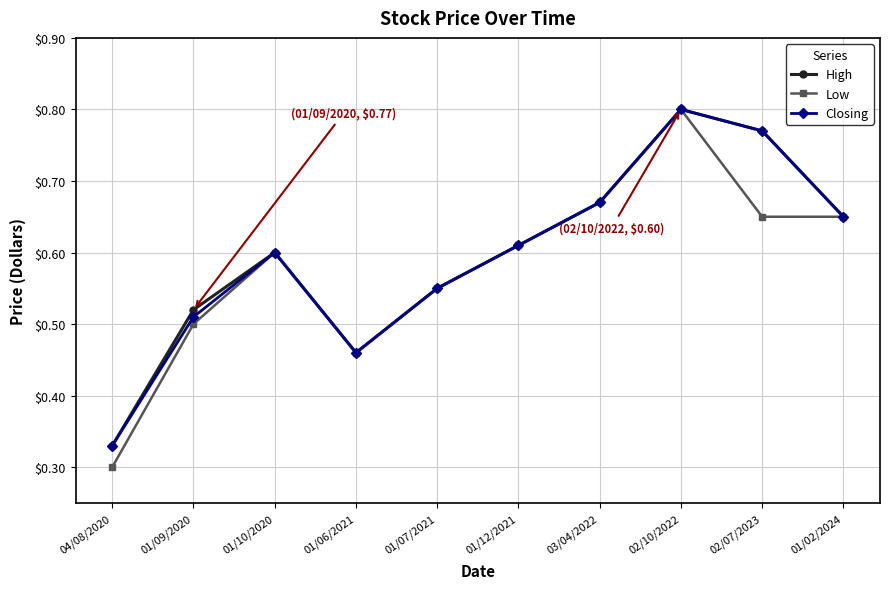

Between 04/08/2020 and 01/07/2021, which series saw the biggest shift?

Low